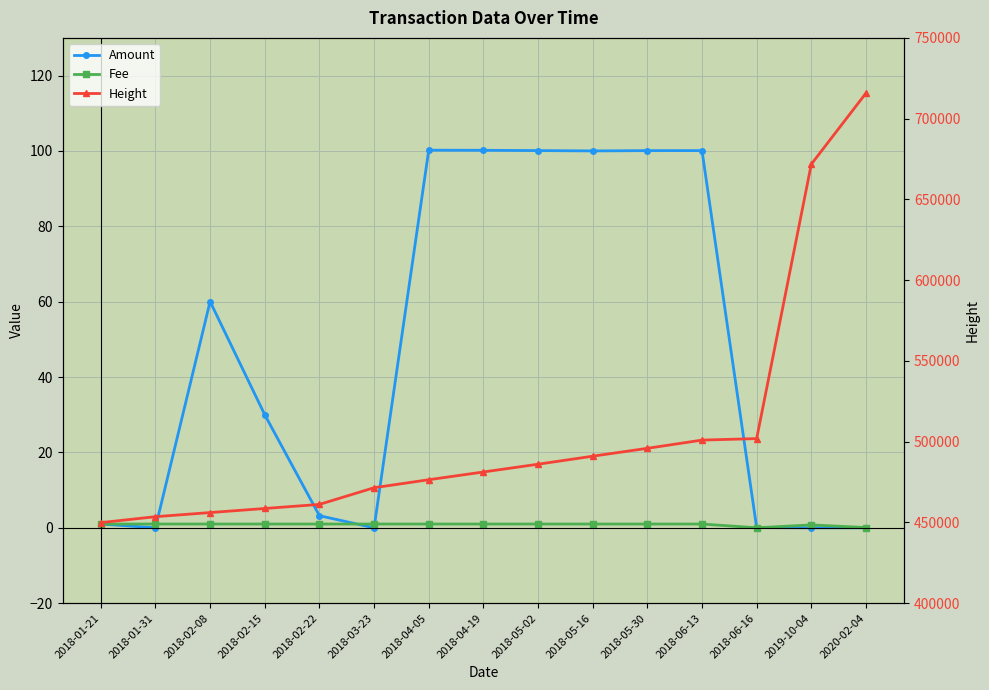

Which series ends up on top after the final intersection of Fee and Amount?

Fee